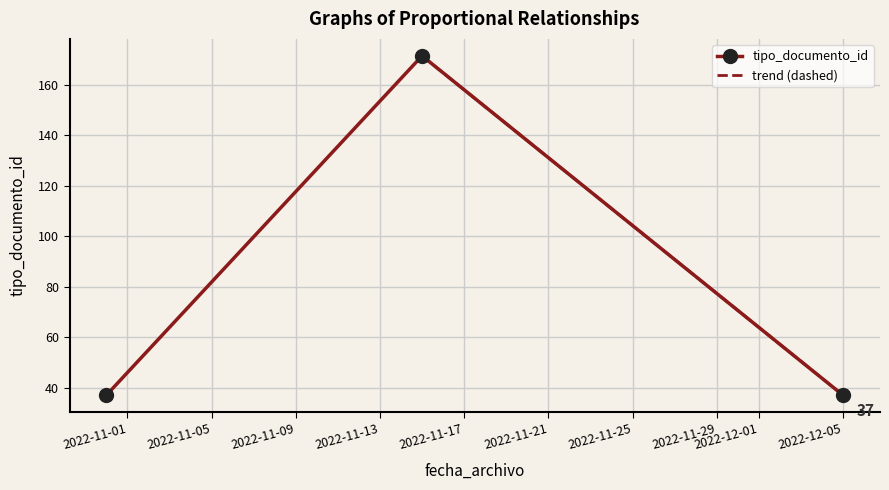

What is the minimum value for tipo_documento_id?

37.0